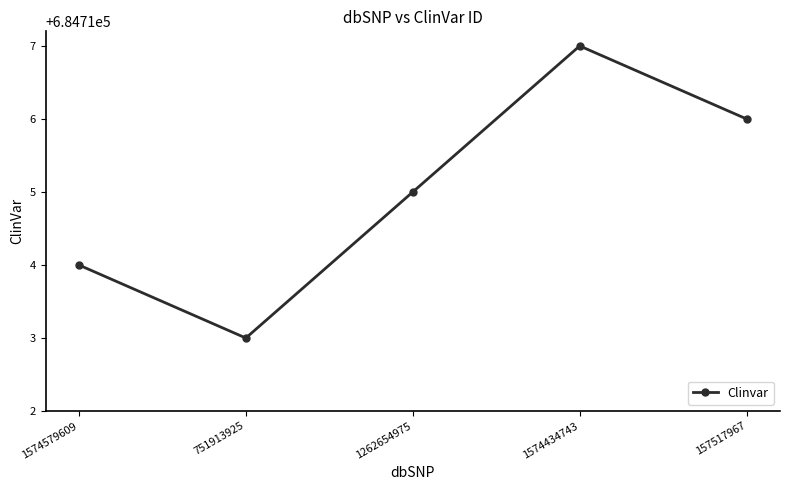

Rank the categories by value from highest to lowest.

1574434743, 157517967, 1262654975, 1574579609, 751913925